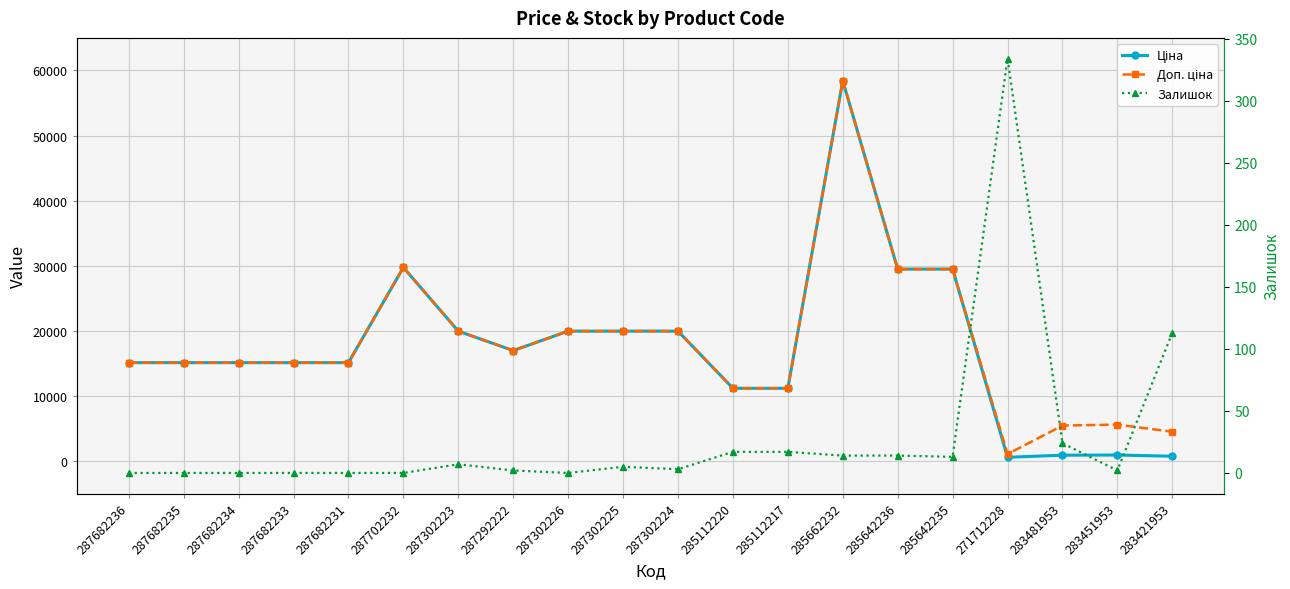

Reading left to right, transcribe all the data shown in this chart.

Ціна: 287682236=15120.0	287682235=15120.0	287682234=15120.0	287682233=15120.0	287682231=15120.0	287702232=29747.2	287302223=19964.2	287292222=16976.3	287302226=19964.2	287302225=19964.2	287302224=19964.2	285112220=11188.2	285112217=11188.2	285662232=58426.5	285642236=29491.5	285642235=29491.5	271712228=589.9	283481953=910.4	283451953=934.5	283421953=752.2
Доп. ціна: 287682236=15120.0	287682235=15120.0	287682234=15120.0	287682233=15120.0	287682231=15120.0	287702232=29747.2	287302223=19964.2	287292222=16976.3	287302226=19964.2	287302225=19964.2	287302224=19964.2	285112220=11188.2	285112217=11188.2	285662232=58426.5	285642236=29491.5	285642235=29491.5	271712228=1081.7	283481953=5462.3	283451953=5607.2	283421953=4513.3
Залишок: 287682236=0.0	287682235=0.0	287682234=0.0	287682233=0.0	287682231=0.0	287702232=0.0	287302223=7.0	287292222=2.0	287302226=0.0	287302225=5.0	287302224=3.0	285112220=17.0	285112217=17.0	285662232=14.0	285642236=14.0	285642235=13.0	271712228=334.0	283481953=24.0	283451953=2.0	283421953=113.0